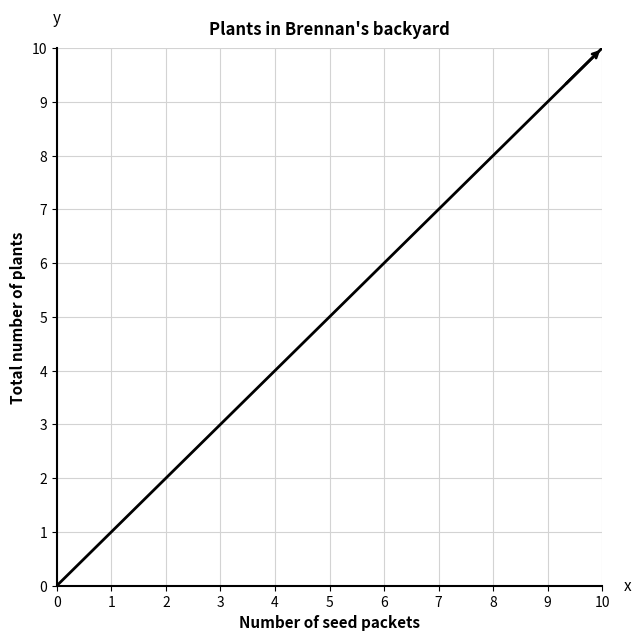

What is the change in value from 3 to 9?

+6